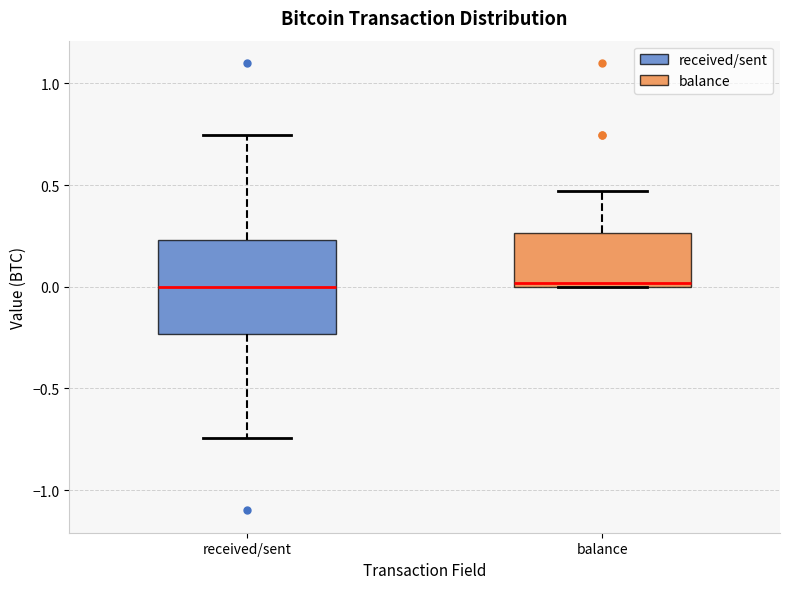

Reading left to right, read every box against the y-axis: the position of its median line, the range the box covers, and the ends of its whiskers. The values are not printed on the chart, so give them approximately, as read against the axis.

received/sent: median 0.00, box -0.25 to 0.25, whiskers -0.75 to 0.75
balance: median 0.00 (just above the box's lower edge), box 0.00 to 0.25, whiskers 0.00 to 0.45